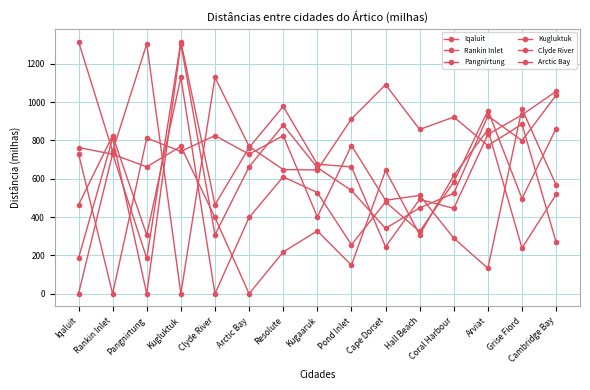

Does the chart have visible grid lines?

Yes